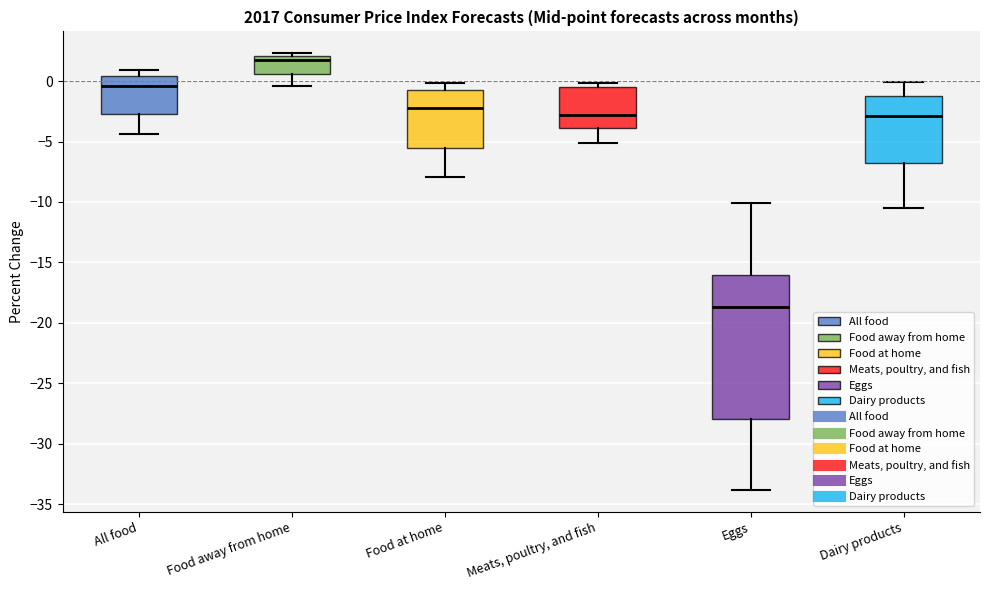

Which box's median line is the lowest?

Eggs